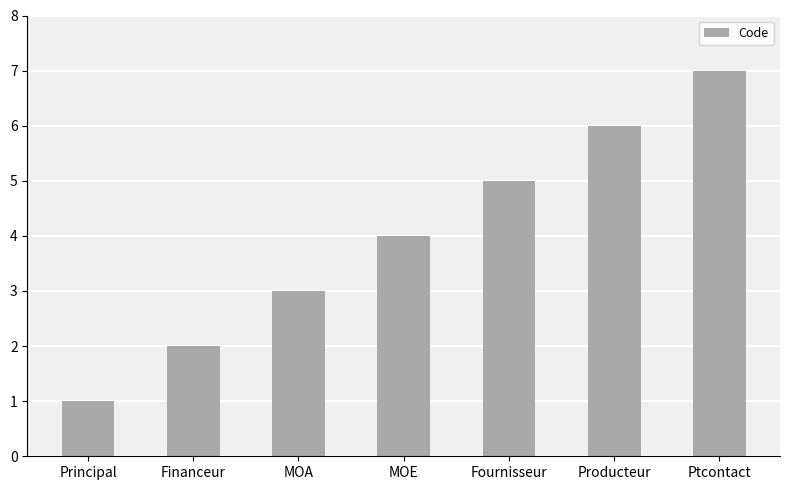

List the labels in order of value, largest first.

Ptcontact, Producteur, Fournisseur, MOE, MOA, Financeur, Principal